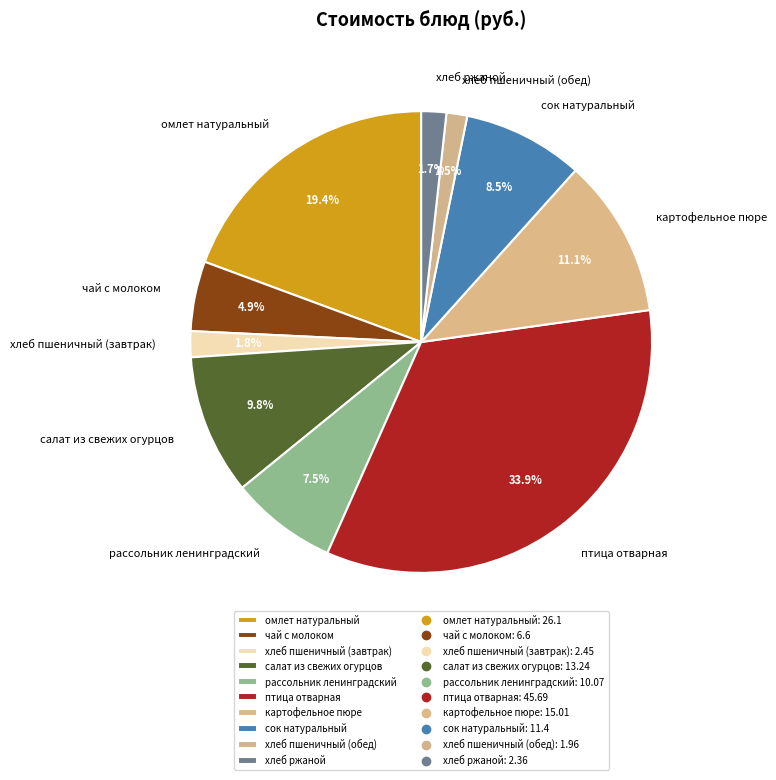

To the nearest percent, what is the average slice percentage?

10%